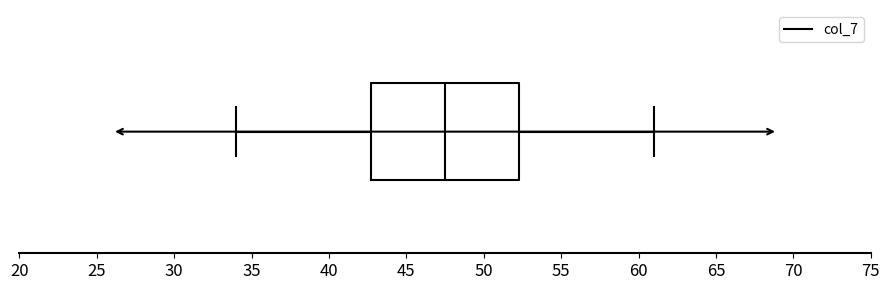

Where does the left whisker of the box end on the x-axis? The values are not printed on the chart, so give them approximately, as read against the axis.

34.0